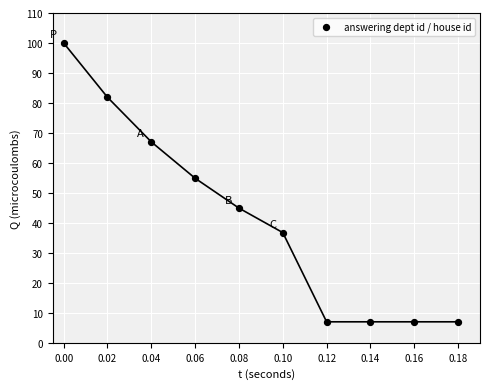

What Y value in the scatter plot is closest to 53?

54.9